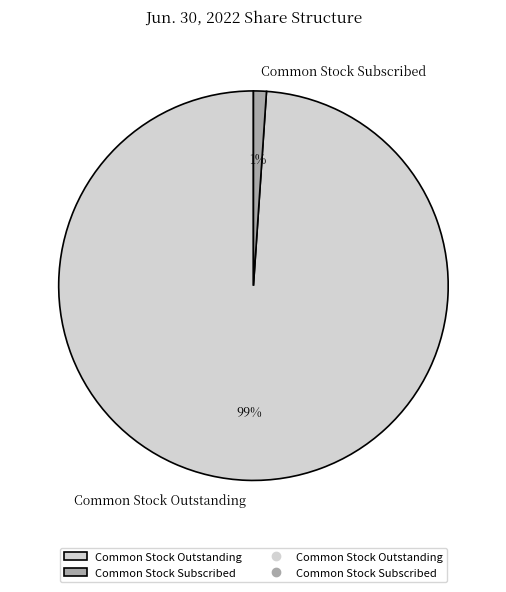

Which category has the smallest portion of the pie?

Common Stock Subscribed